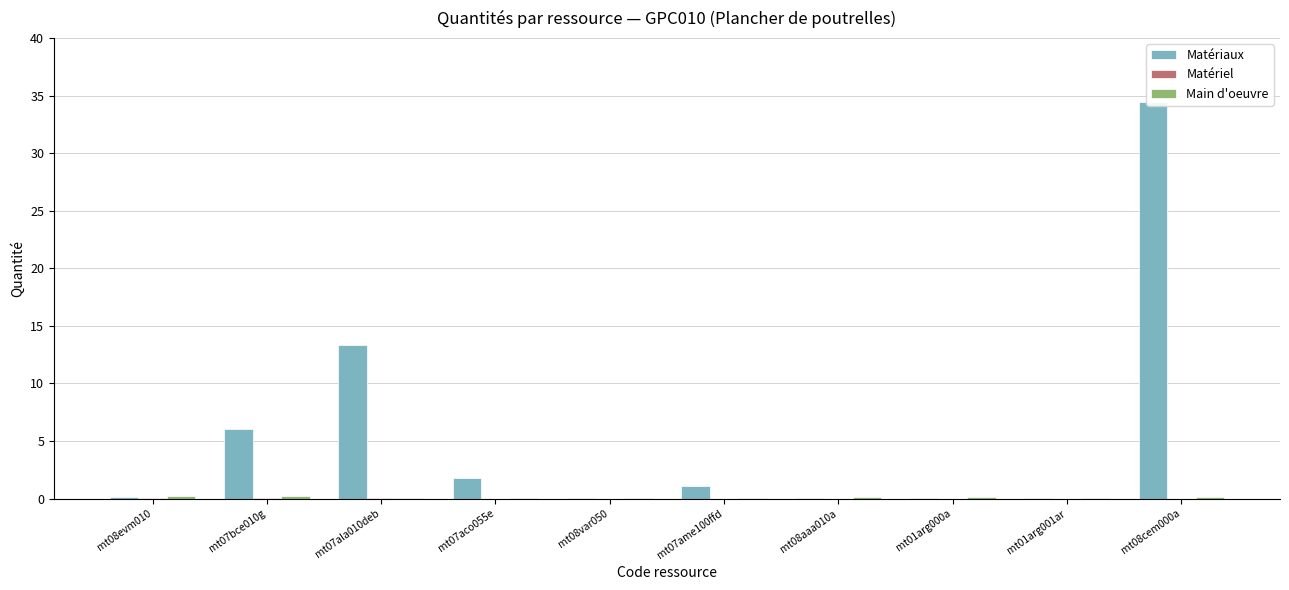

Which has a higher value, mt01arg001ar or mt08evm010?

mt08evm010